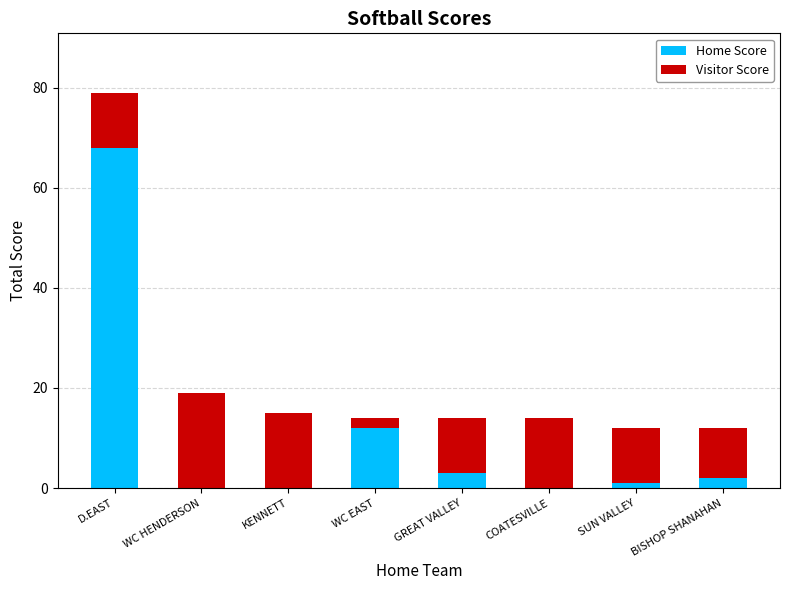

What is the total value across all series at D.EAST?

79